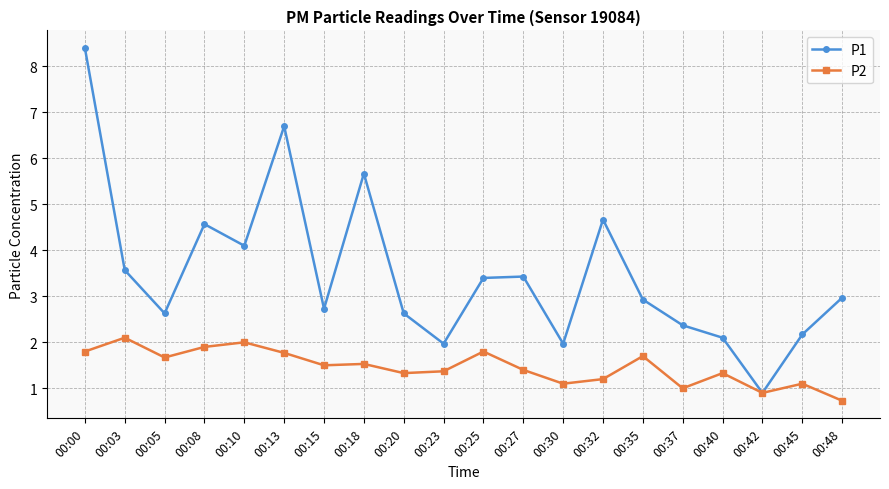

What is the difference between the P1 values at 00:37 and 00:08?

2.2